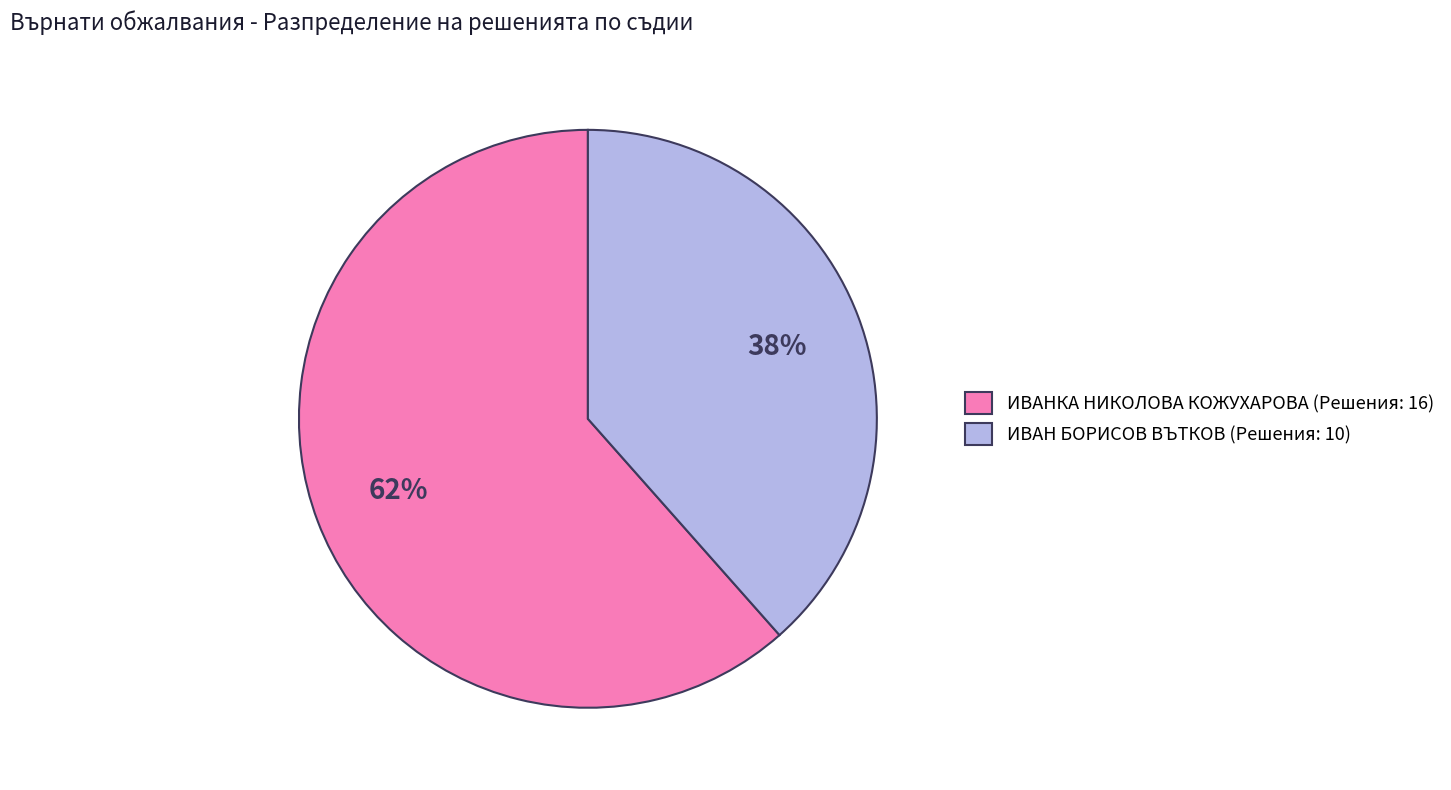

What is the ratio of the value at ИВАНКА НИКОЛОВА КОЖУХАРОВА to the value at ИВАН БОРИСОВ ВЪТКОВ?

1.6